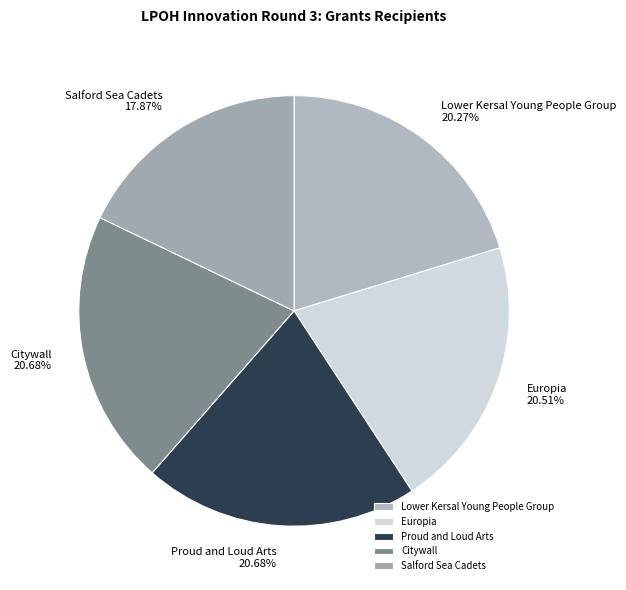

Count the number of slices in the pie.

5